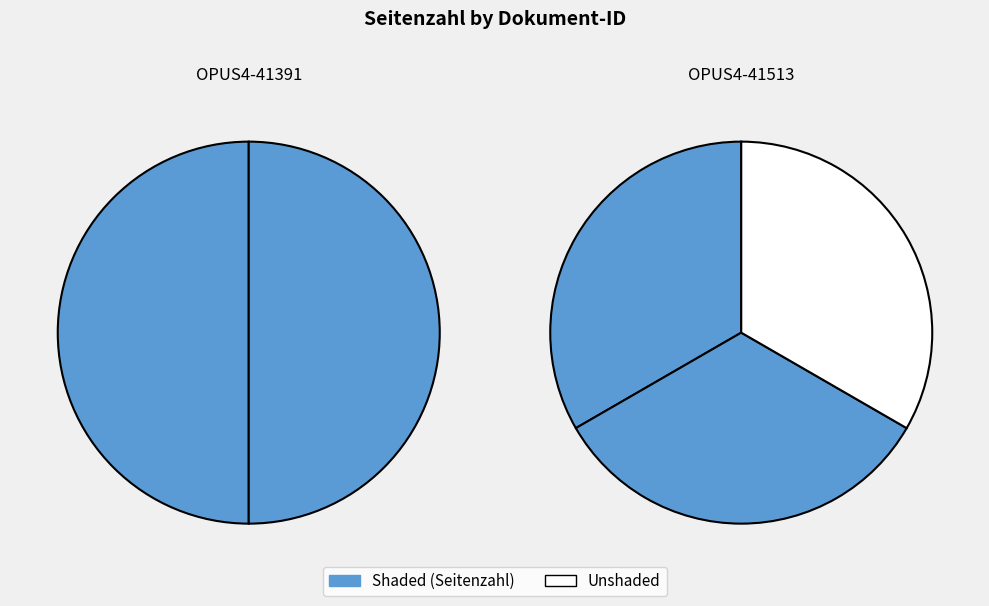

How many segments does this pie chart have?

2